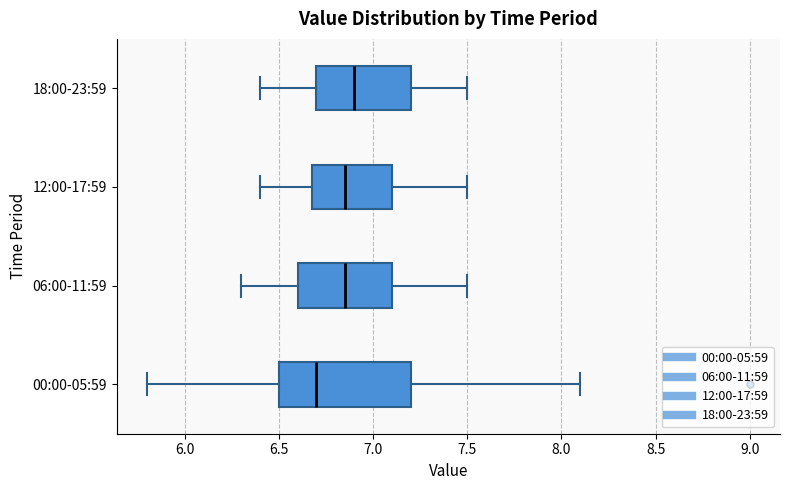

Comparing the boxes themselves (not the whiskers), which one is the widest?

00:00-05:59